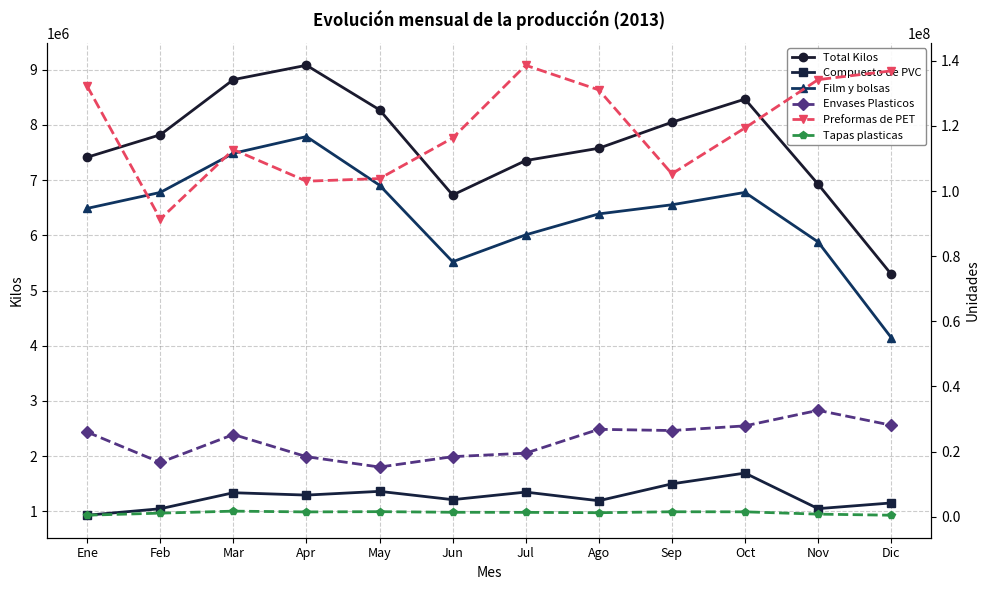

True or false: Envases Plasticos and Tapas plasticas intersect in this chart.

False